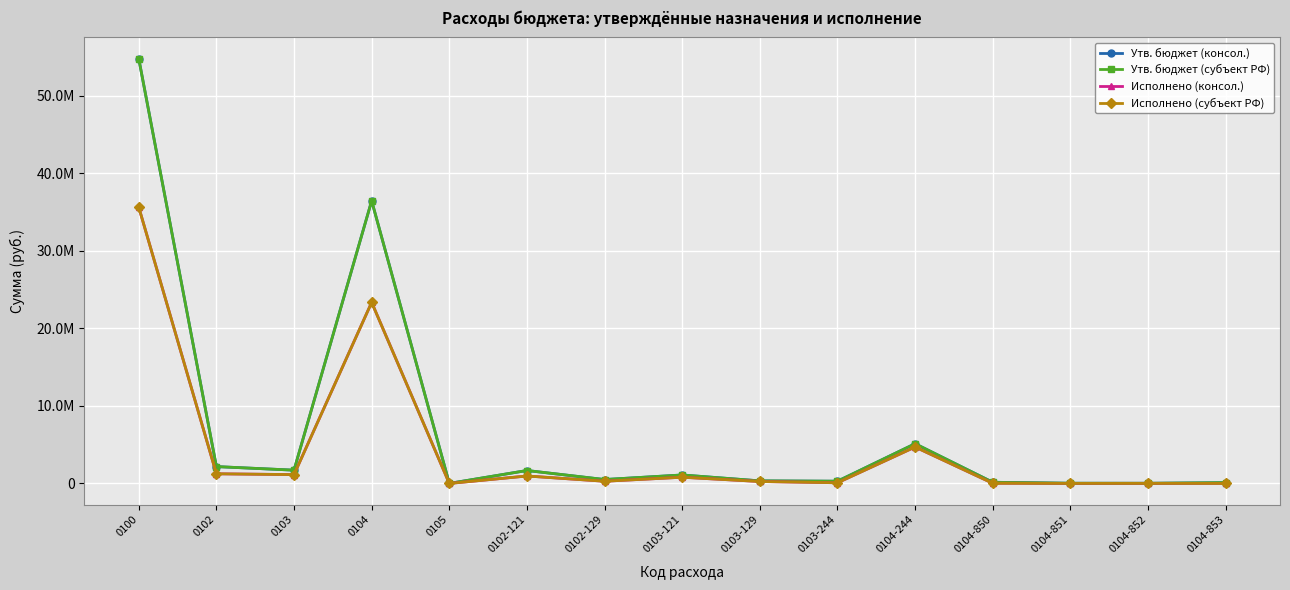

List the series in order of their peak value, highest first.

Утв. бюджет (консол.), Утв. бюджет (субъект РФ), Исполнено (консол.), Исполнено (субъект РФ)